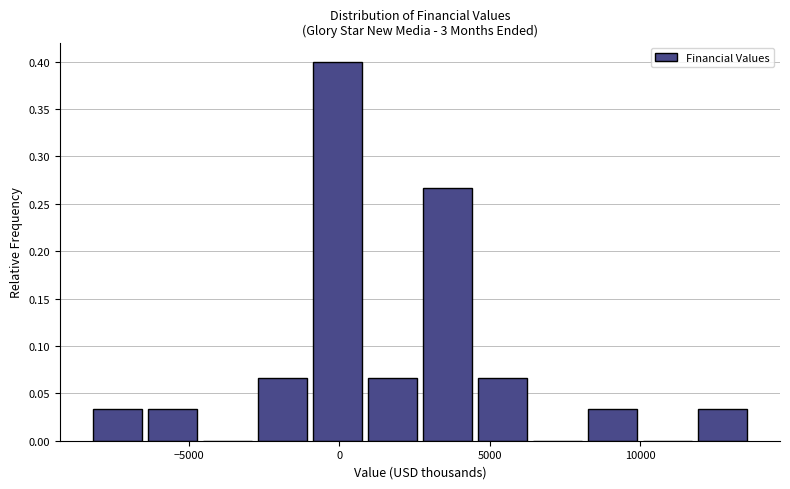

Around what value on the x-axis is the tallest bar? Give the approximate position of its centre, as read against the axis.

0